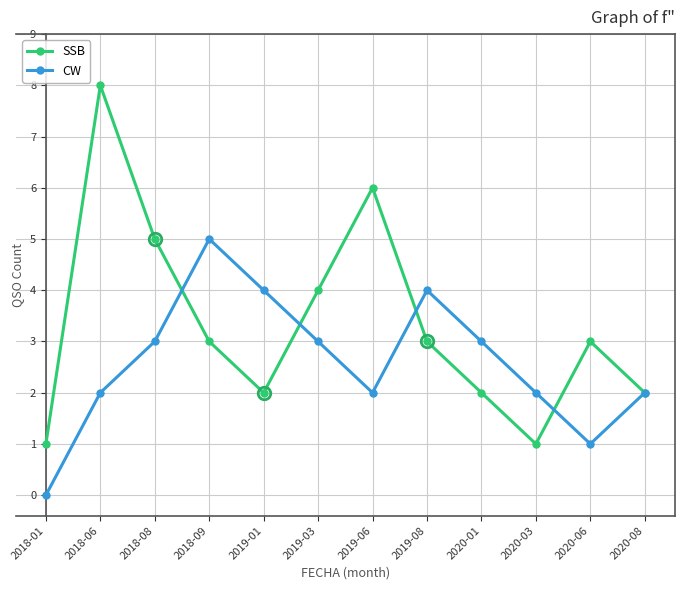

The value of CW at 2019-06 is 2. True or false?

True